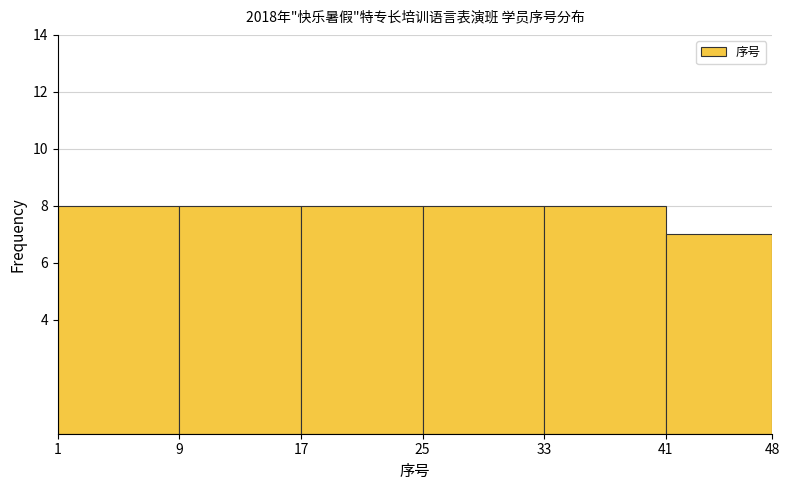

Reading left to right, transcribe this chart: for each bar, give the range it covers on the x-axis and its height. The values are not printed on the chart, so give them approximately, as read against the axis.

1 to 9: 8
9 to 17: 8
17 to 25: 8
25 to 33: 8
33 to 41: 8
41 to 48: 7